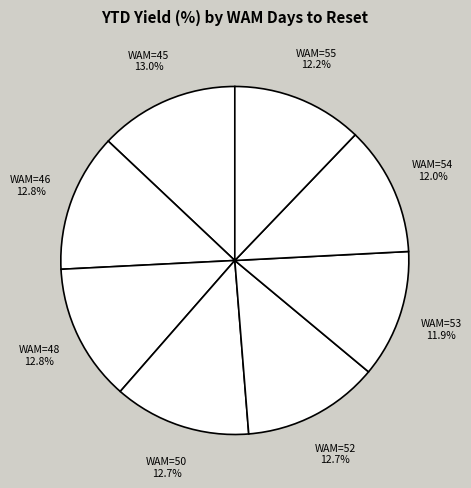

Between WAM=53 and WAM=45, which is larger?

WAM=45